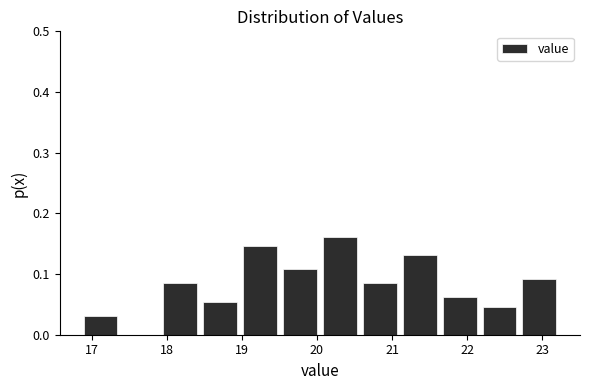

What is the height of the bar covering 20.0 to 20.6 on the x-axis? Neither the bar edges nor the heights are printed on the chart, so give them approximately, as read against the axes.

0.16